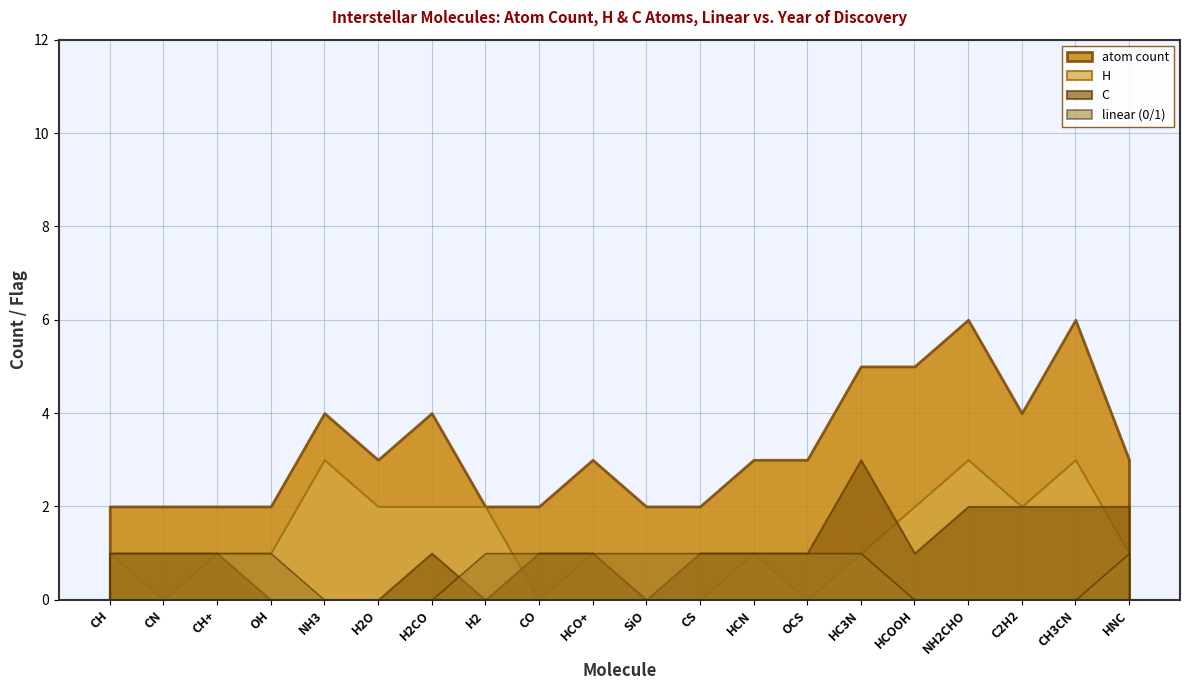

Is it true that C_counts equals 3 at CH3CN?

False